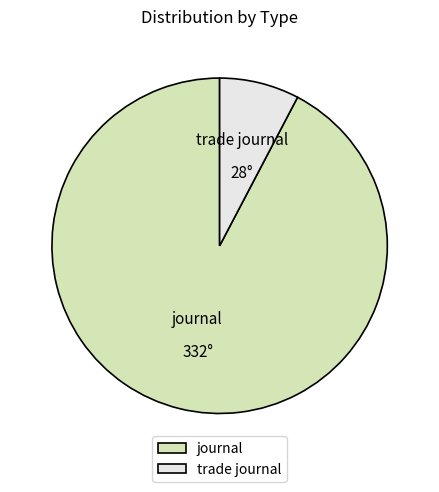

Is the sum of trade journal and journal greater than half?

Yes